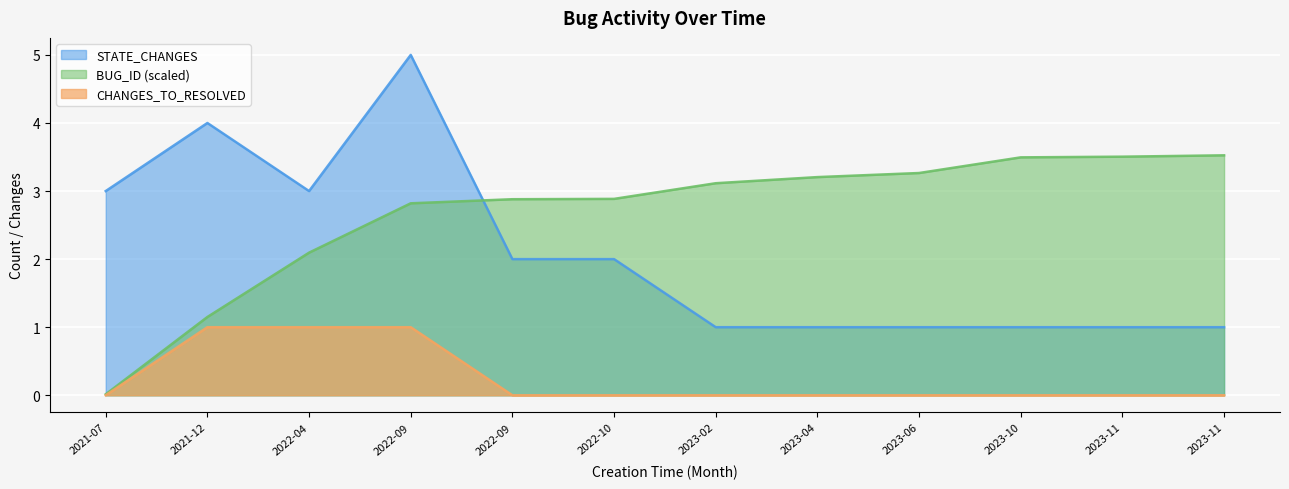

Rank the categories by STATE_CHANGES value from lowest to highest.

2023-02, 2023-04, 2023-06, 2023-10, 2023-11, 2023-11, 2022-09, 2022-10, 2021-07, 2022-04, 2021-12, 2022-09